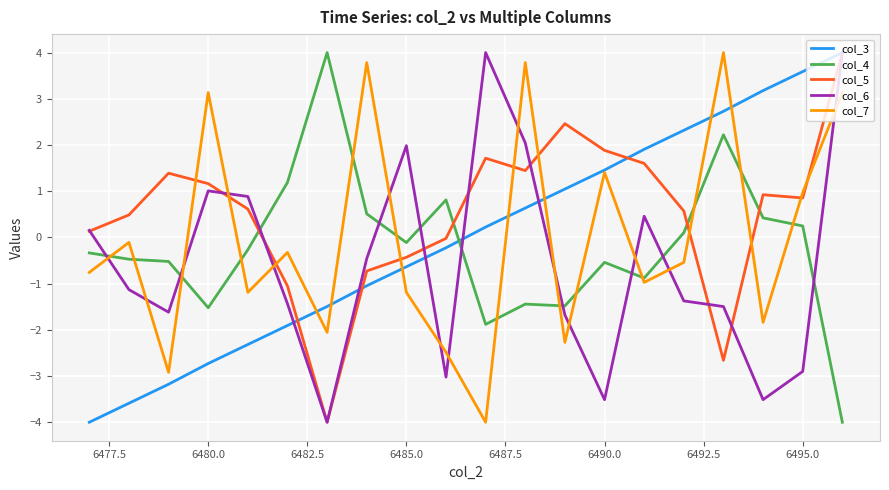

Which series ends up on top after the final intersection of col_7 and col_6?

col_6